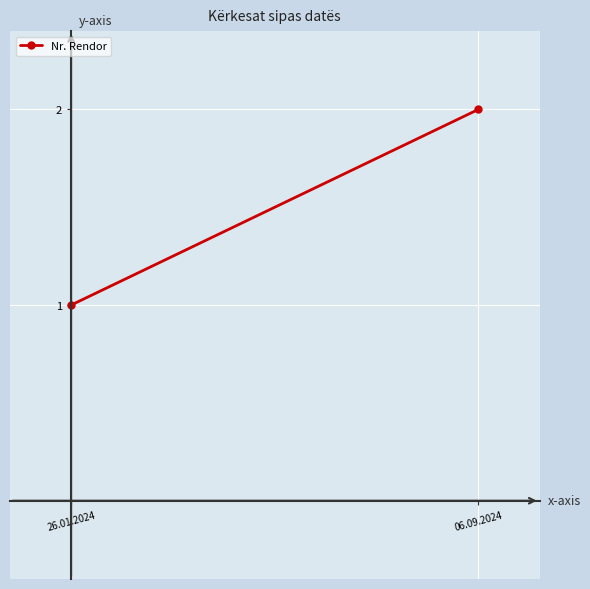

How many series are shown in this chart?

1